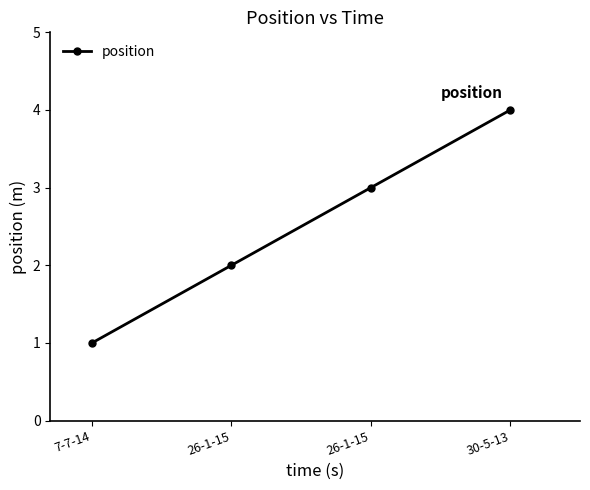

What is the difference between the values at 26-1-15 and 26-1-15?

1